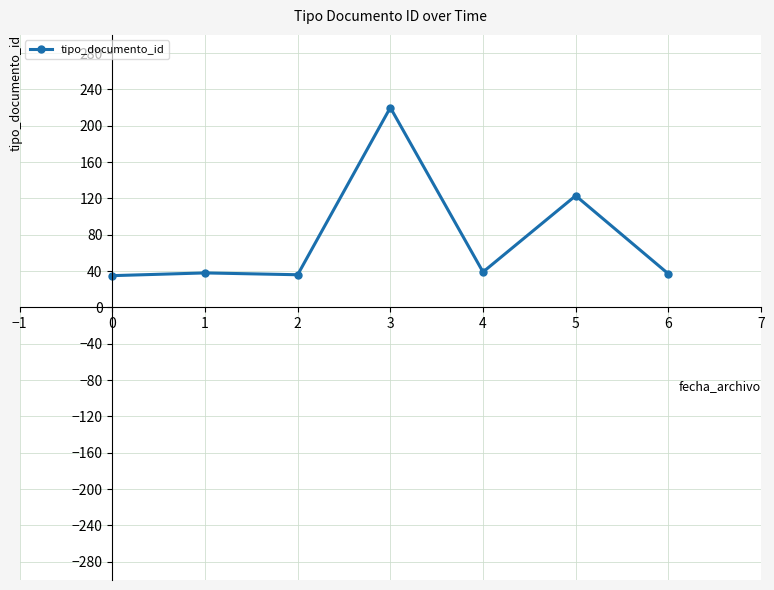

What is the change in value from 3 to 4?

-181